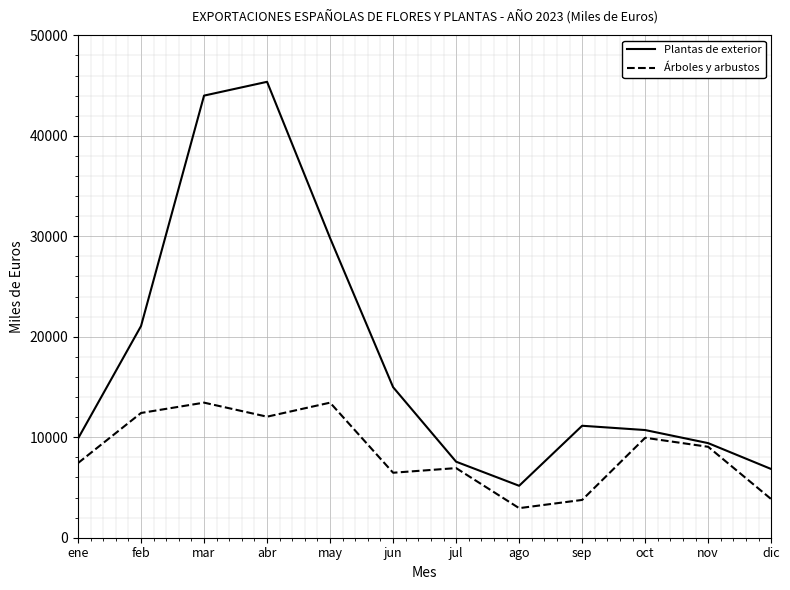

At how many categories does at least one series exceed 8503?

9